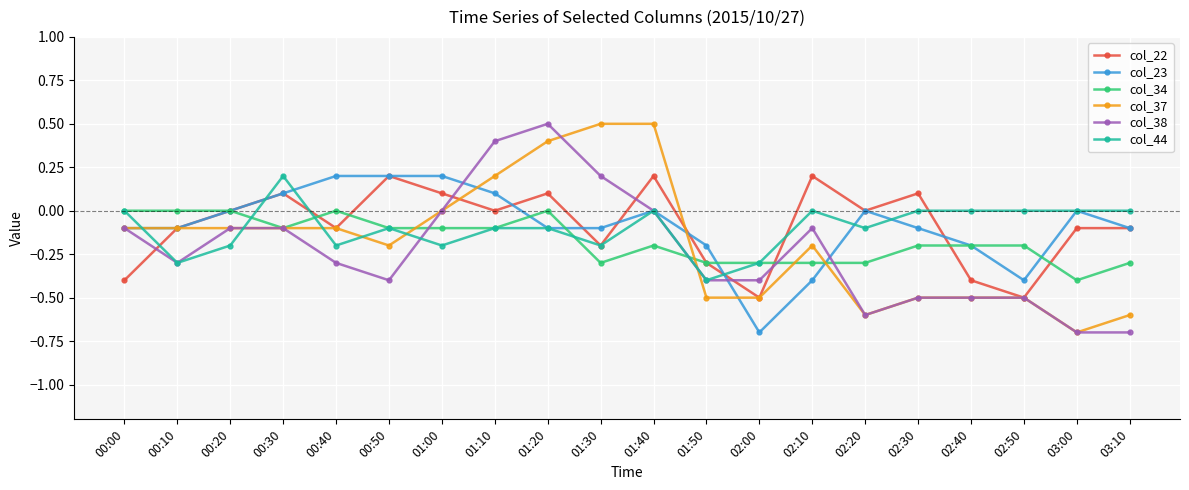

Does the chart display data point markers on the line(s)?

Yes